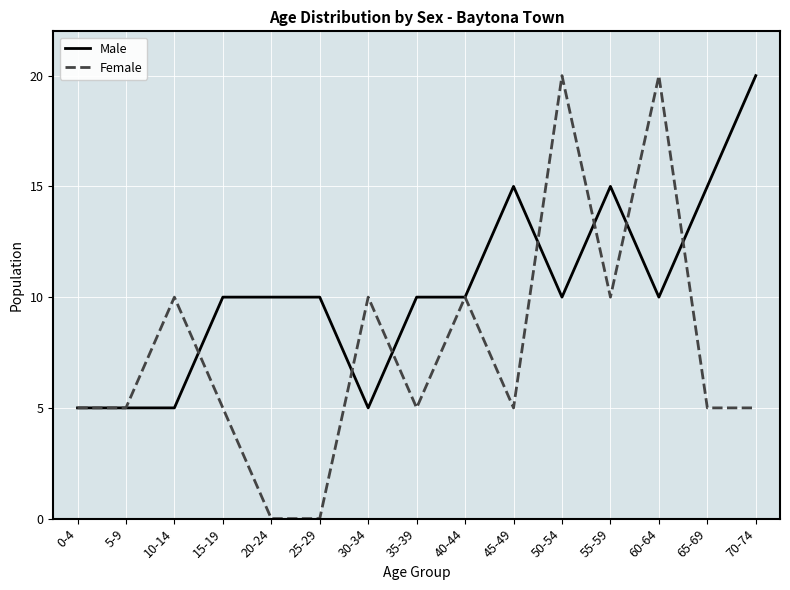

What is the total value across all series at 30-34?

15